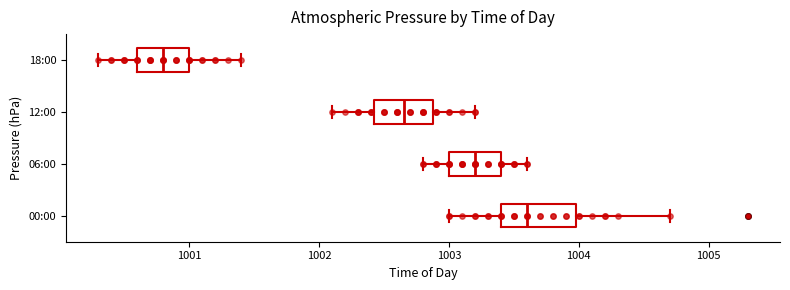

Which box's median line is the furthest to the left?

18:00